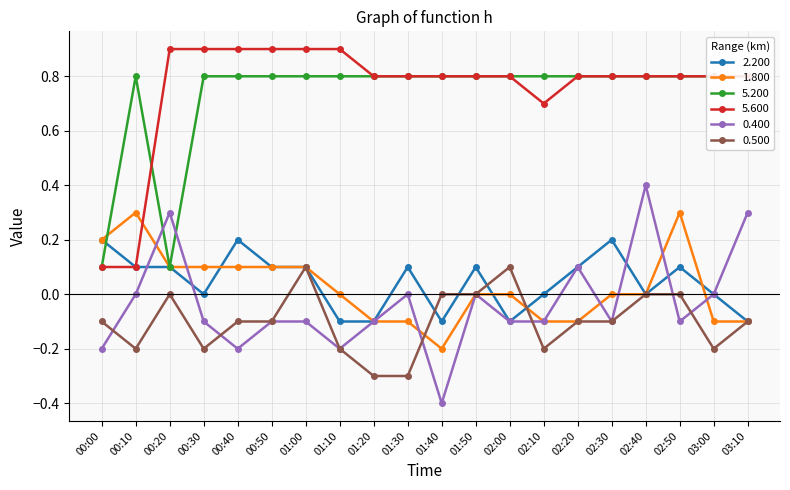

At 02:00, list the series in order from largest to smallest.

5.200, 5.600, 0.500, 1.800, 2.200, 0.400